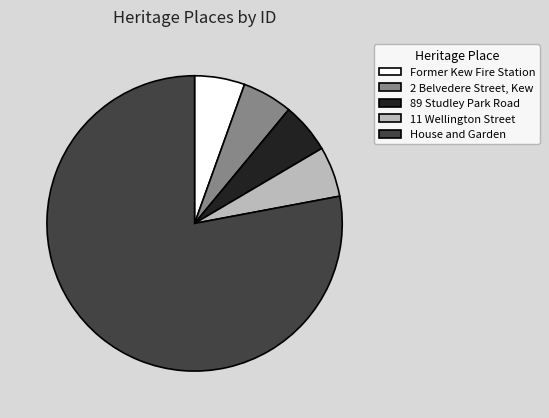

What is the largest slice in the pie chart?

House and Garden